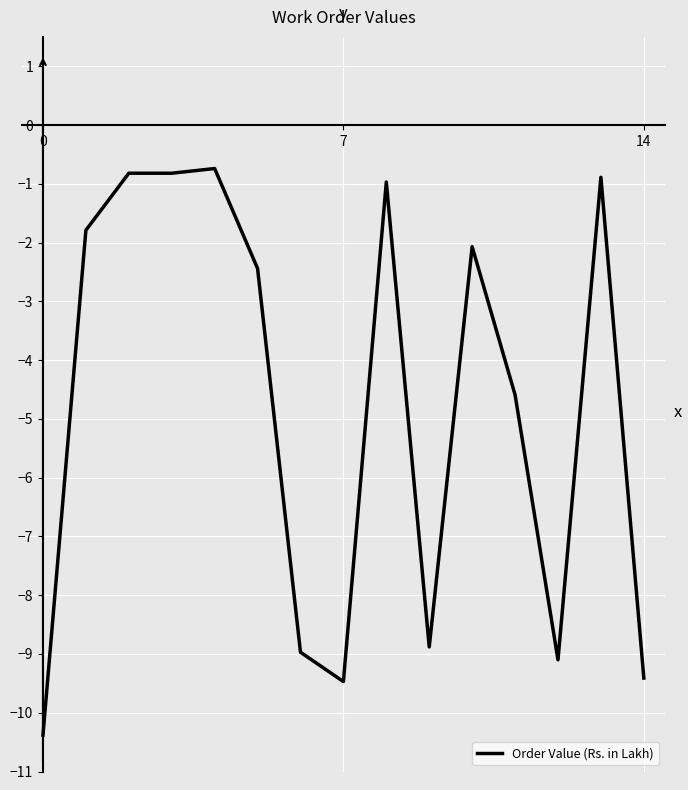

What is the smallest value displayed?

-10.4